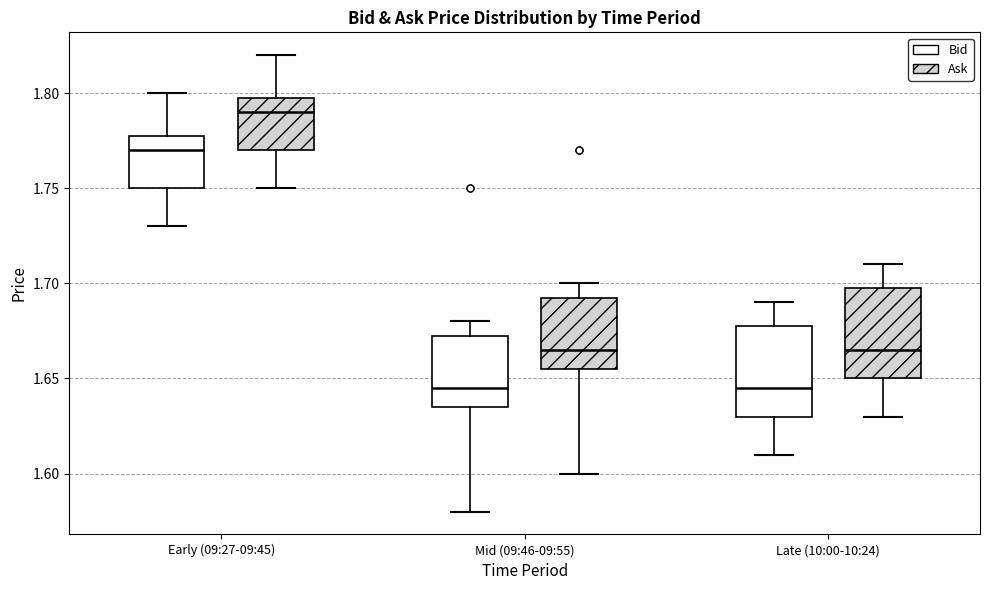

Reading left to right, transcribe this box plot: for each box, give where its median line is, the range the box spans, and where its two whiskers end, as read against the y-axis. The values are not printed on the chart, so give them approximately, as read against the axis.

Early (09:27-09:45) (Bid): median 1.770, box 1.750 to 1.780, whiskers 1.730 to 1.800
Early (09:27-09:45) (Ask): median 1.790, box 1.770 to 1.800, whiskers 1.750 to 1.820
Mid (09:46-09:55) (Bid): median 1.645, box 1.635 to 1.675, whiskers 1.580 to 1.680
Mid (09:46-09:55) (Ask): median 1.665, box 1.655 to 1.695, whiskers 1.600 to 1.700
Late (10:00-10:24) (Bid): median 1.645, box 1.630 to 1.680, whiskers 1.610 to 1.690
Late (10:00-10:24) (Ask): median 1.665, box 1.650 to 1.700, whiskers 1.630 to 1.710